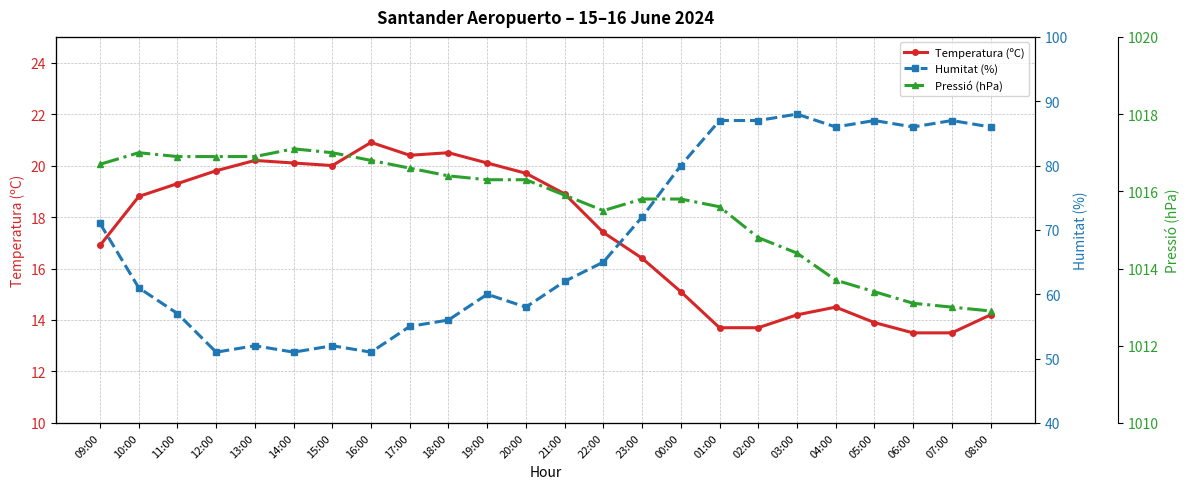

What is the difference between the maximum and second lowest values in the Humitat (%) series?

37.0